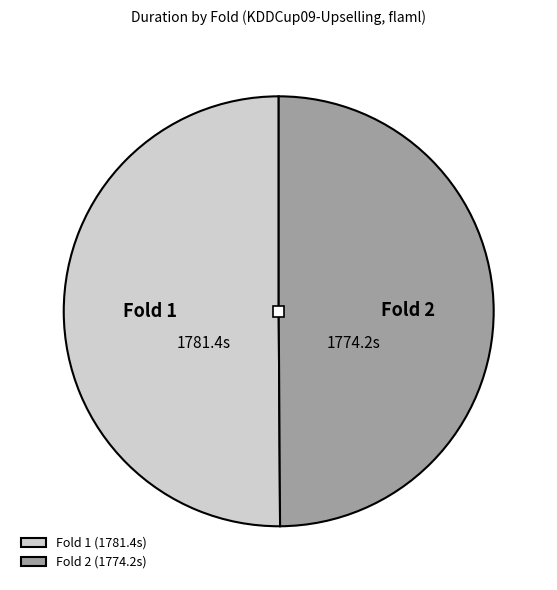

Rank the categories by value from highest to lowest.

1, 2